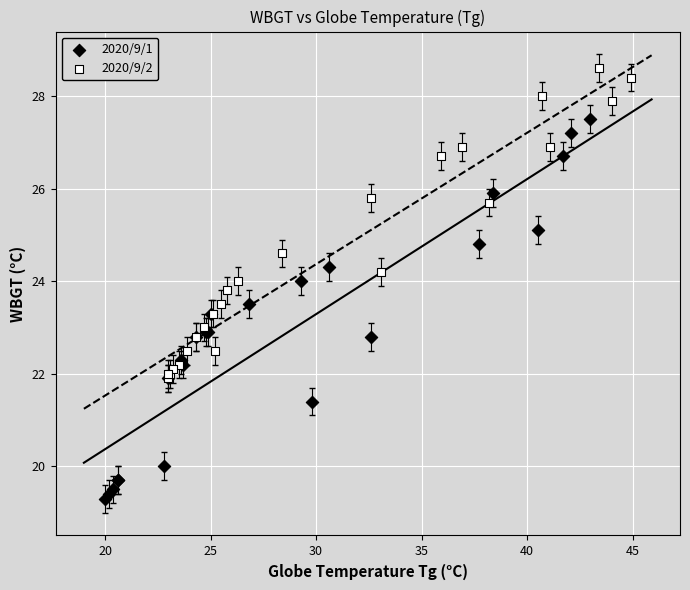

Which series reaches the minimum Y coordinate?

2020/9/1